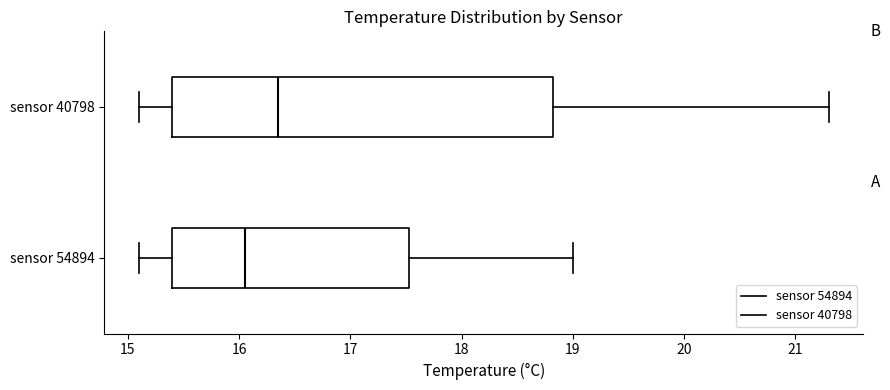

Reading bottom to top, transcribe this box plot: for each box, give where its median line is, the range the box spans, and where its two whiskers end, as read against the x-axis. The values are not printed on the chart, so give them approximately, as read against the axis.

sensor 54894: median 16.1, box 15.4 to 17.5, whiskers 15.1 to 19.0
sensor 40798: median 16.4, box 15.4 to 18.8, whiskers 15.1 to 21.3